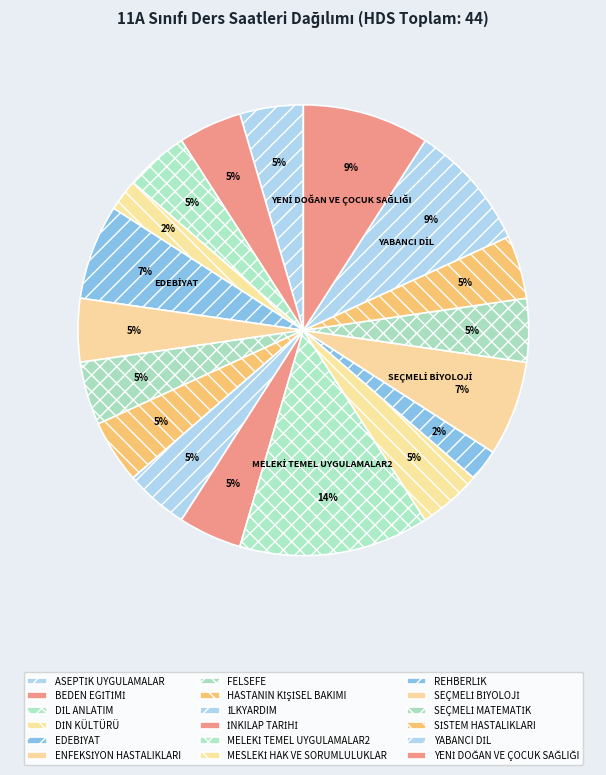

Which category has the biggest portion of the pie?

MELEKİ TEMEL UYGULAMALAR2